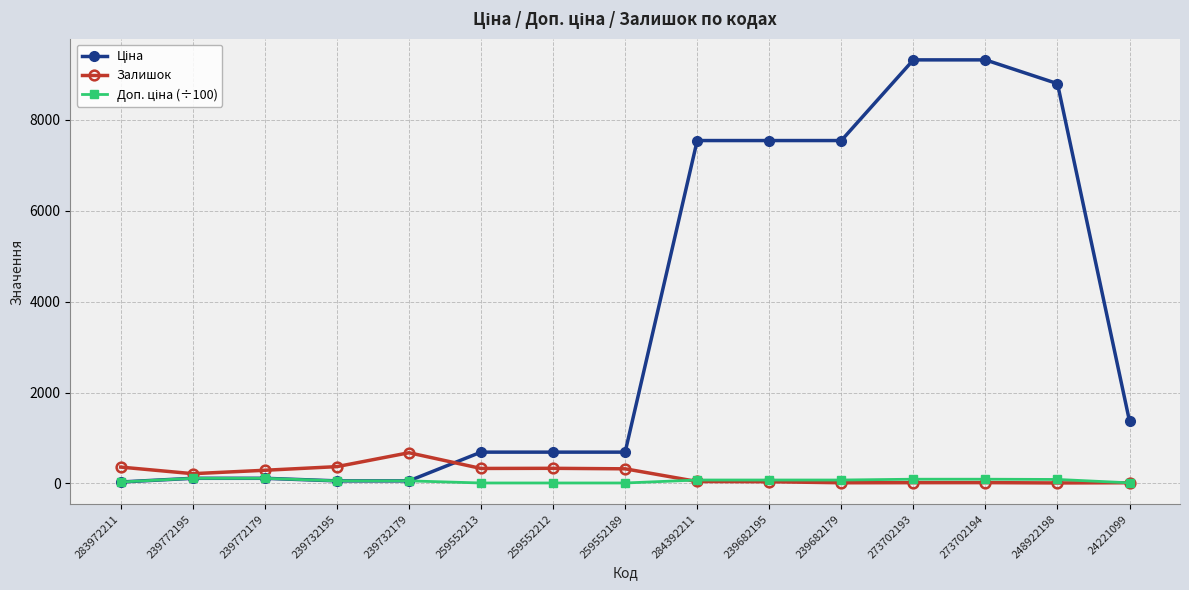

What is the greatest value displayed?

9321.4